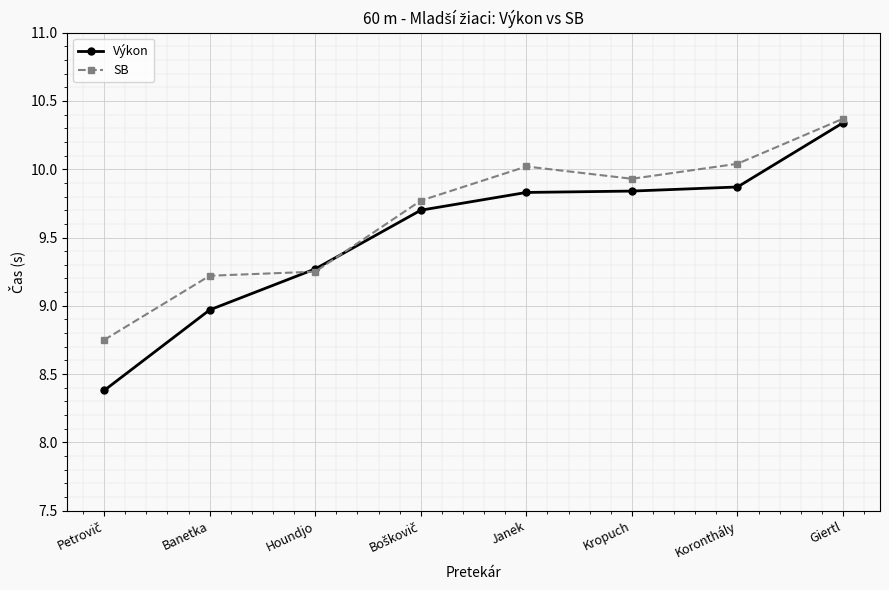

Where do Výkon and SB first cross each other?

Banetka and Houndjo